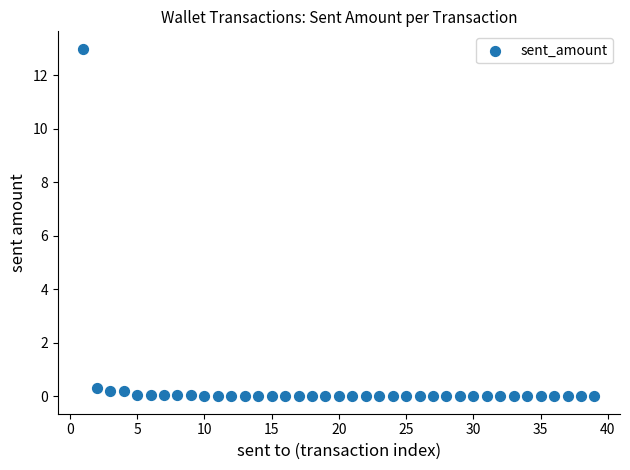

What is the range of Y values (max minus min)?

13.0